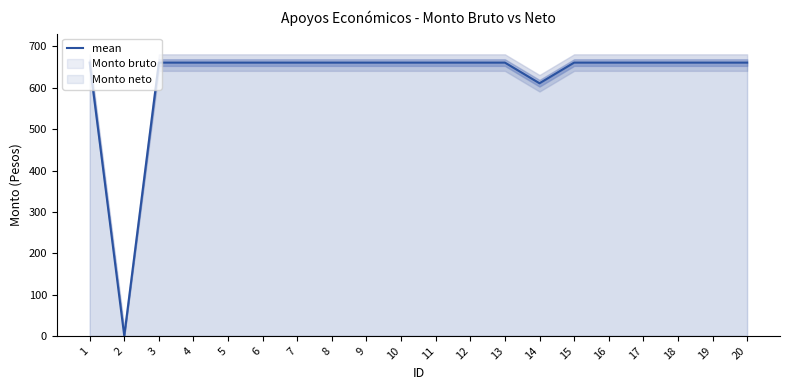

What is the difference between the values at 14 and 13?

50